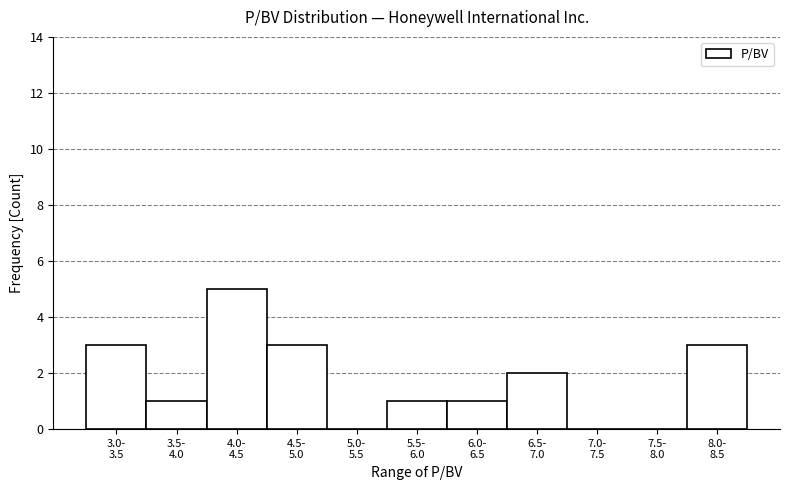

What is the greatest value displayed?

5